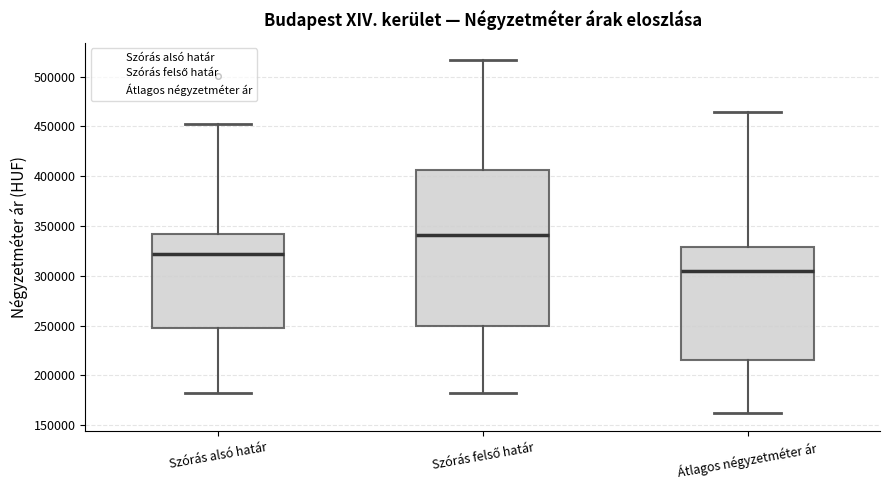

Reading left to right, transcribe this box plot: for each box, give where its median line is, the range the box spans, and where its two whiskers end, as read against the y-axis. The values are not printed on the chart, so give them approximately, as read against the axis.

Szórás alsó határ: median 320000, box 245000 to 340000, whiskers 180000 to 455000
Szórás felső határ: median 340000, box 250000 to 405000, whiskers 180000 to 515000
Átlagos négyzetméter ár: median 305000, box 215000 to 330000, whiskers 160000 to 465000